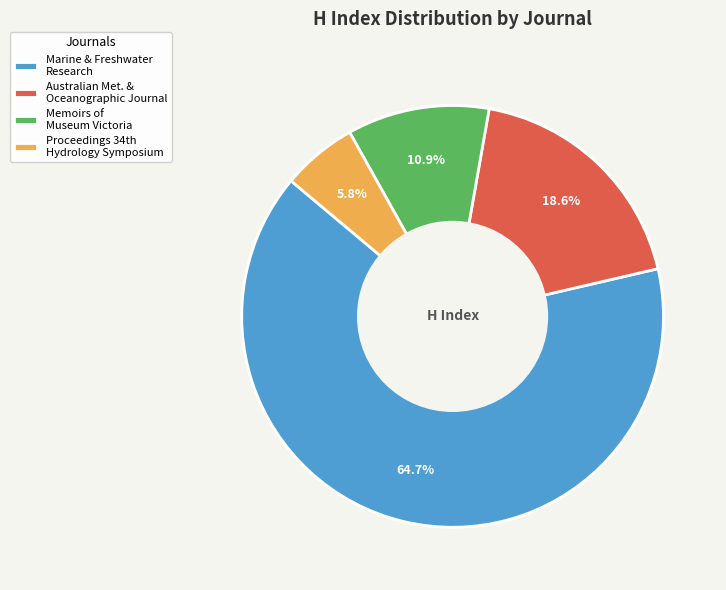

How many segments does this pie chart have?

4